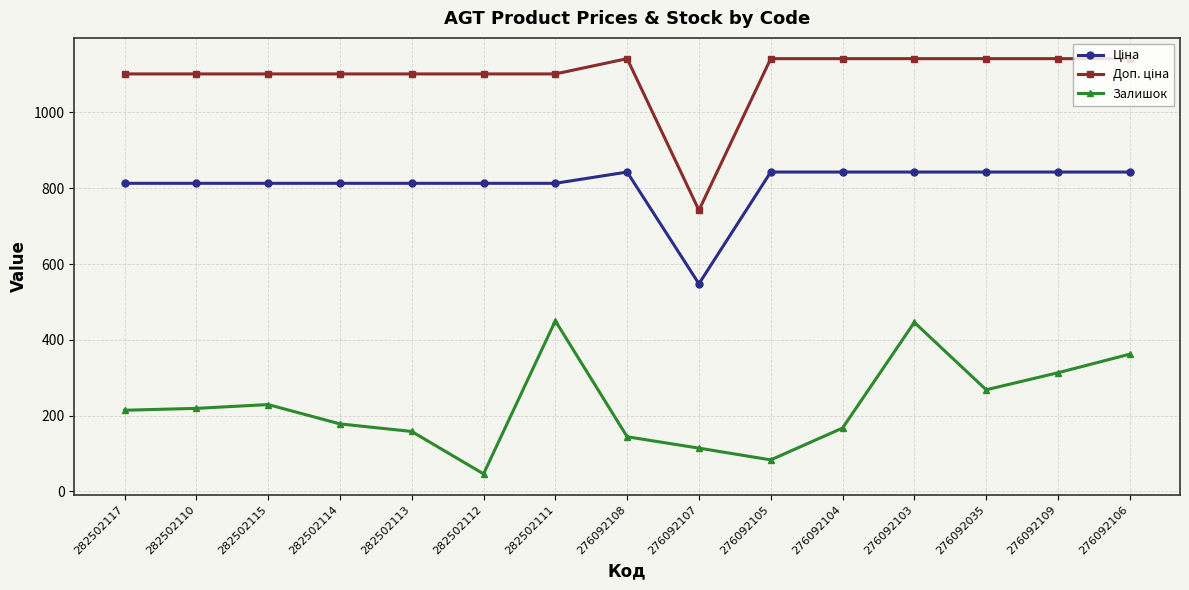

True or false: Залишок has a value of 167.0 at 276092104.

True